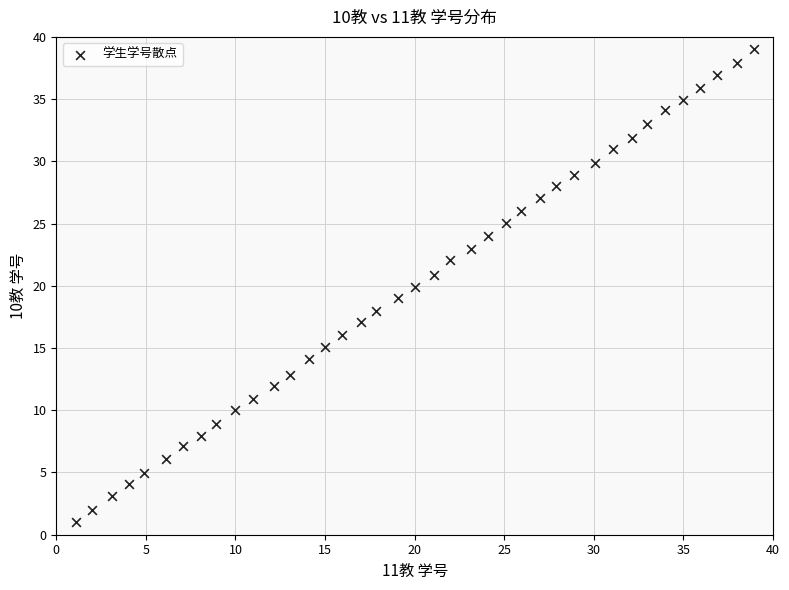

What is the range of X values (max minus min)?

37.8